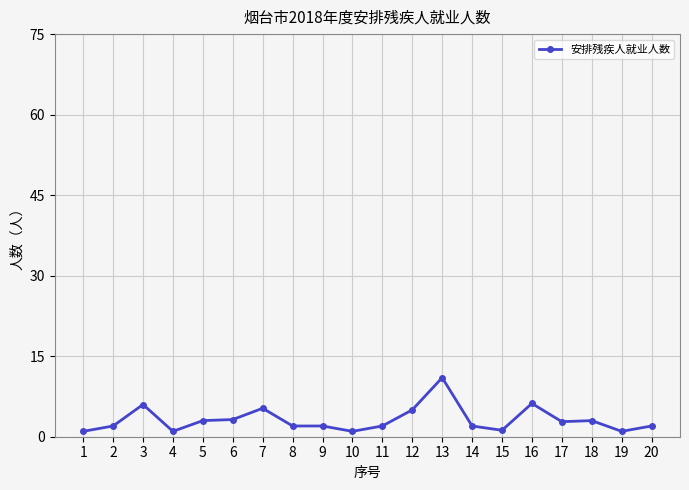

The chart shows a value of 10.0 at 16. True or false?

False